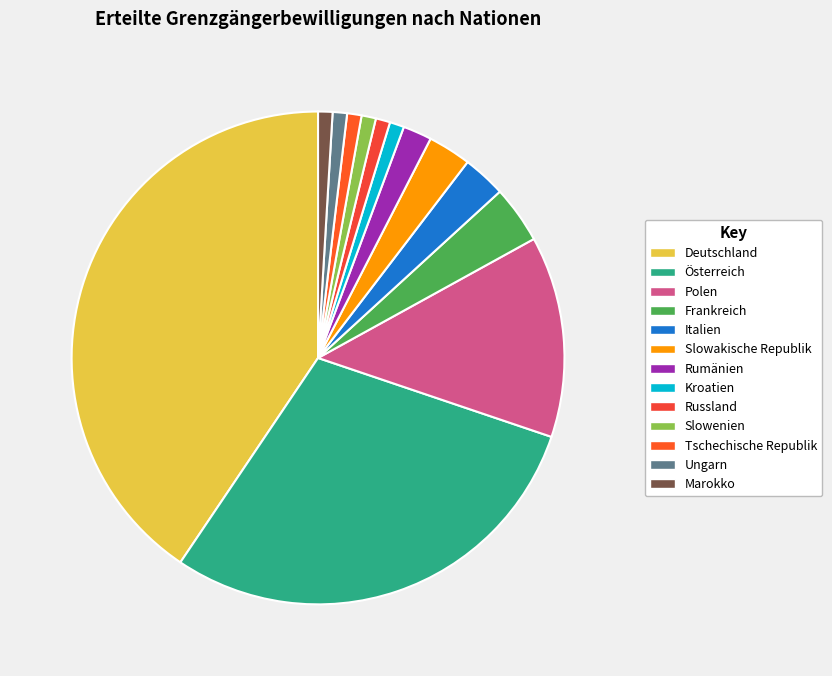

How many slices are in this pie chart?

13